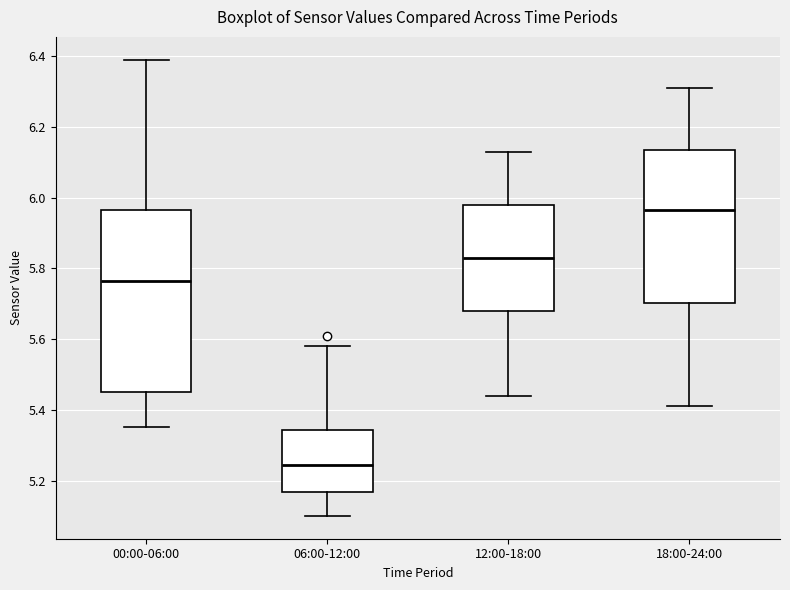

Reading left to right, read every box against the y-axis: the position of its median line, the range the box covers, and the ends of its whiskers. The values are not printed on the chart, so give them approximately, as read against the axis.

00:00-06:00: median 5.76, box 5.46 to 5.96, whiskers 5.36 to 6.40
06:00-12:00: median 5.24, box 5.16 to 5.34, whiskers 5.10 to 5.58
12:00-18:00: median 5.84, box 5.68 to 5.98, whiskers 5.44 to 6.14
18:00-24:00: median 5.96, box 5.70 to 6.14, whiskers 5.42 to 6.32